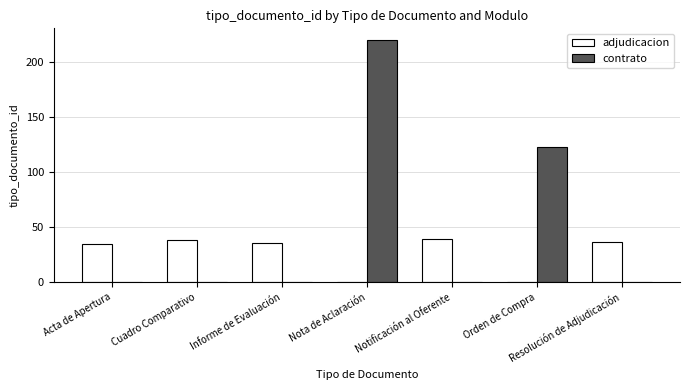

At which category does the chart reach its peak across all series?

Nota de Aclaración